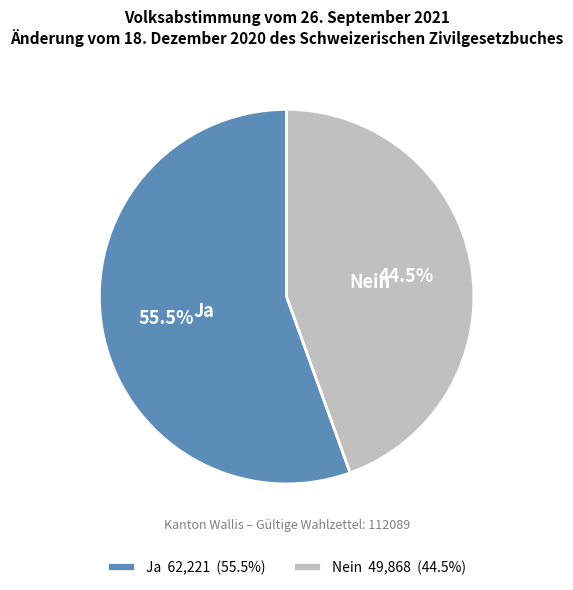

What is the majority slice?

Ja